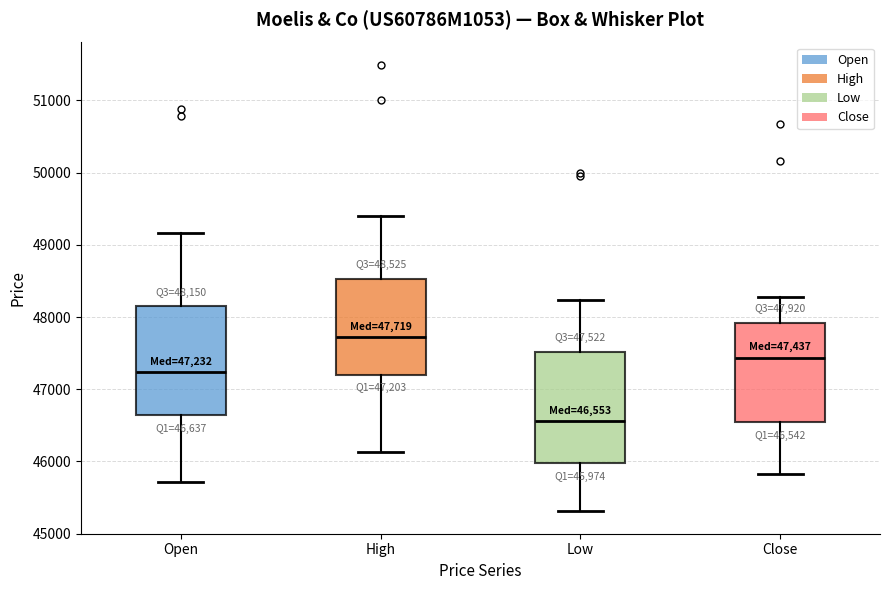

Which box has the lowest median line?

Low